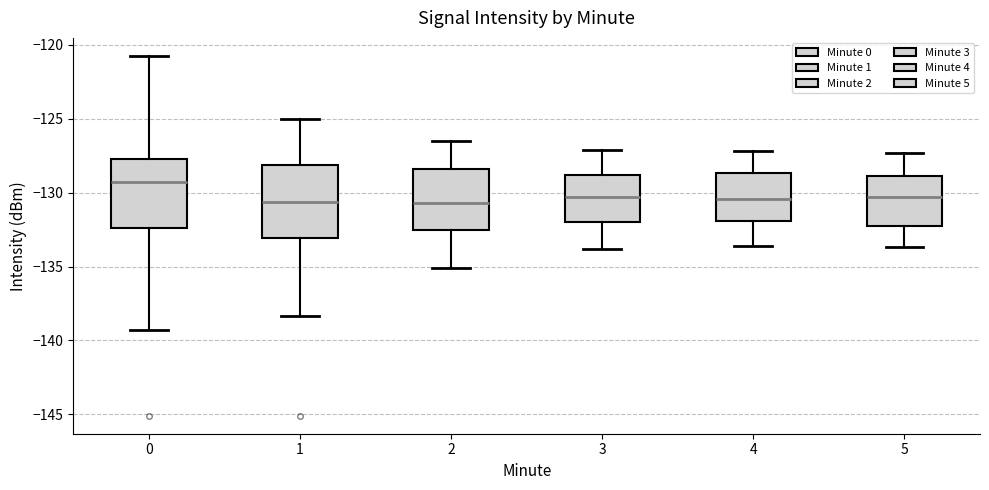

Where does the median line of the box at x = 5 sit on the y-axis? The values are not printed on the chart, so give them approximately, as read against the axis.

-130.5